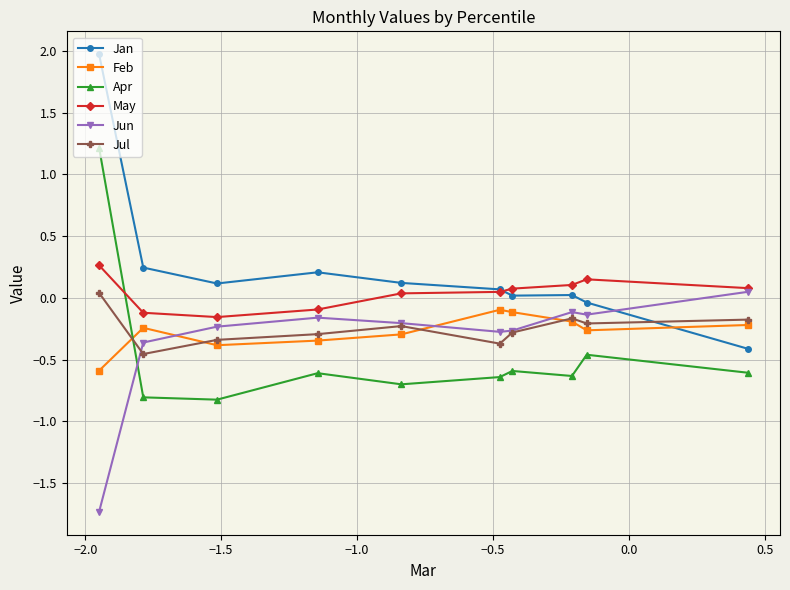

Which series has the largest total across all categories?

Jan